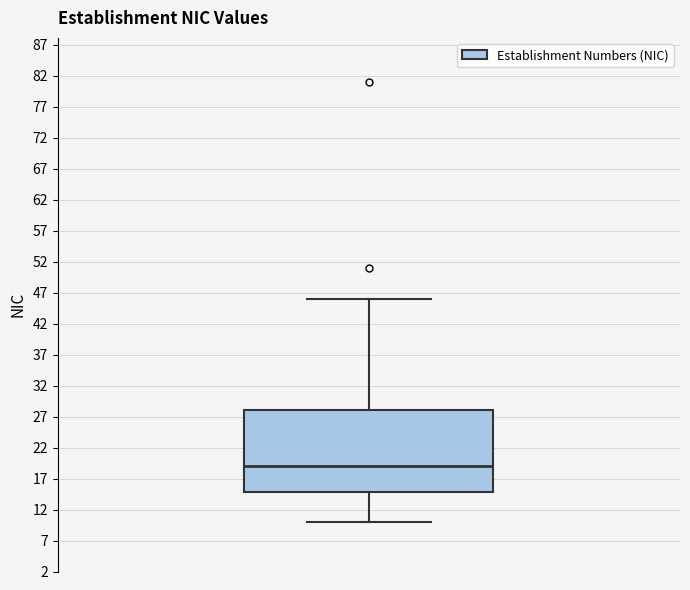

Where does the median line of the box sit on the y-axis? The values are not printed on the chart, so give them approximately, as read against the axis.

19